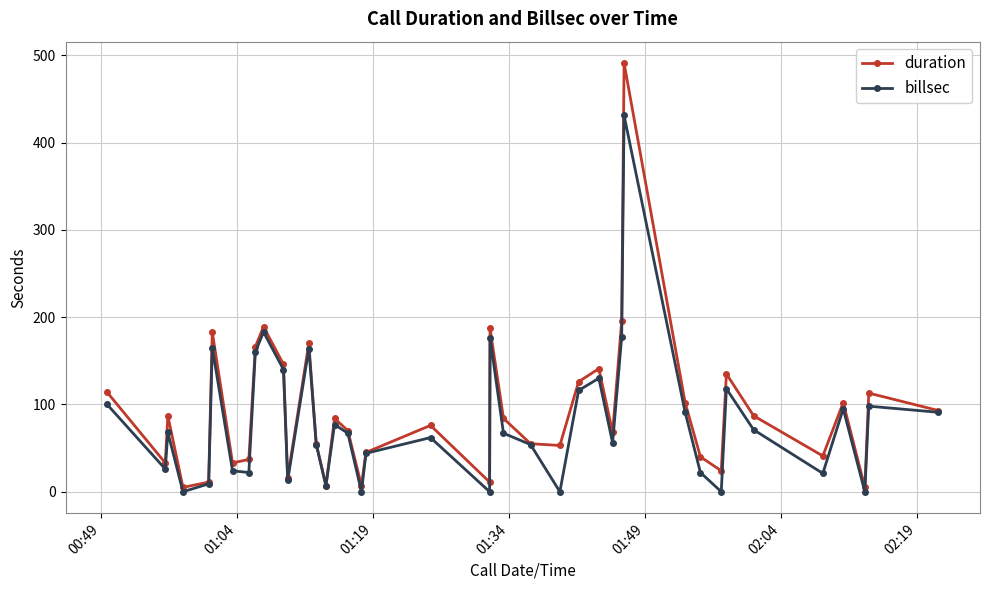

Which series has the widest spread of values?

duration